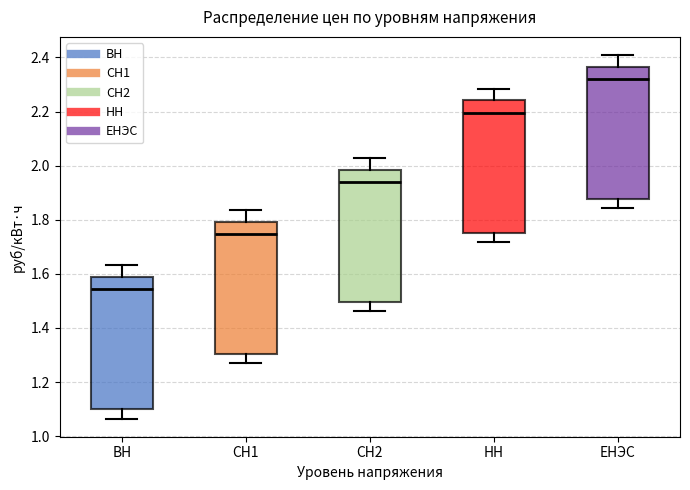

Reading left to right, read every box against the y-axis: the position of its median line, the range the box covers, and the ends of its whiskers. The values are not printed on the chart, so give them approximately, as read against the axis.

ВН: median 1.54, box 1.10 to 1.58, whiskers 1.06 to 1.64
СН1: median 1.74, box 1.30 to 1.80, whiskers 1.26 to 1.84
СН2: median 1.94, box 1.50 to 1.98, whiskers 1.46 to 2.02
НН: median 2.20, box 1.76 to 2.24, whiskers 1.72 to 2.28
EHЭC: median 2.32, box 1.88 to 2.36, whiskers 1.84 to 2.40